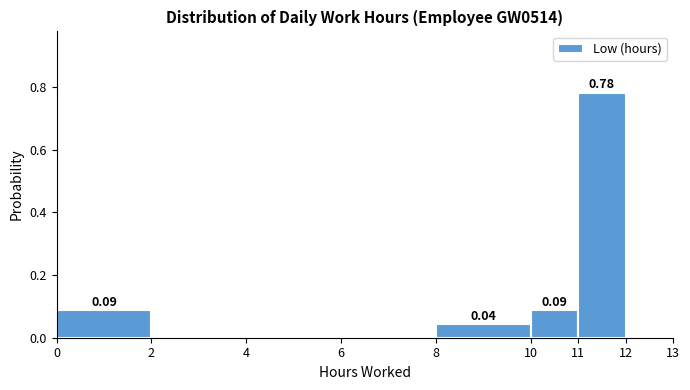

Which range on the x-axis has the tallest bar?

11 to 12